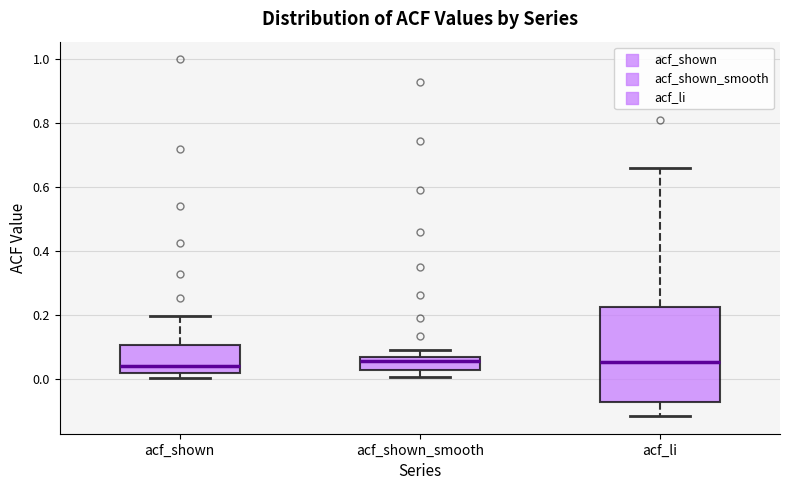

Which box is the tallest, from its lower edge to its upper edge?

acf_li